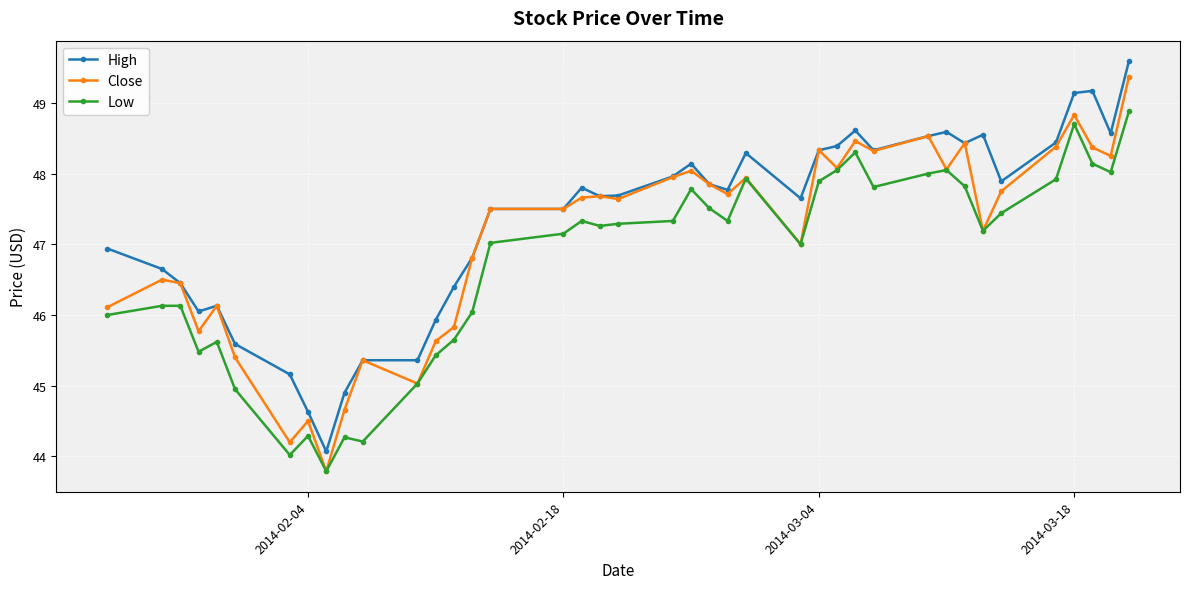

At how many categories does at least one series exceed 44?

40